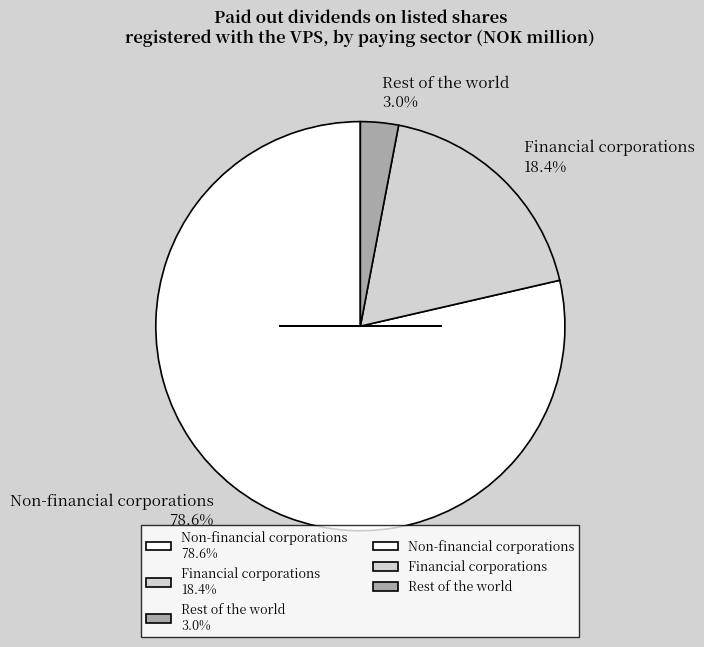

How many segments does this pie chart have?

3